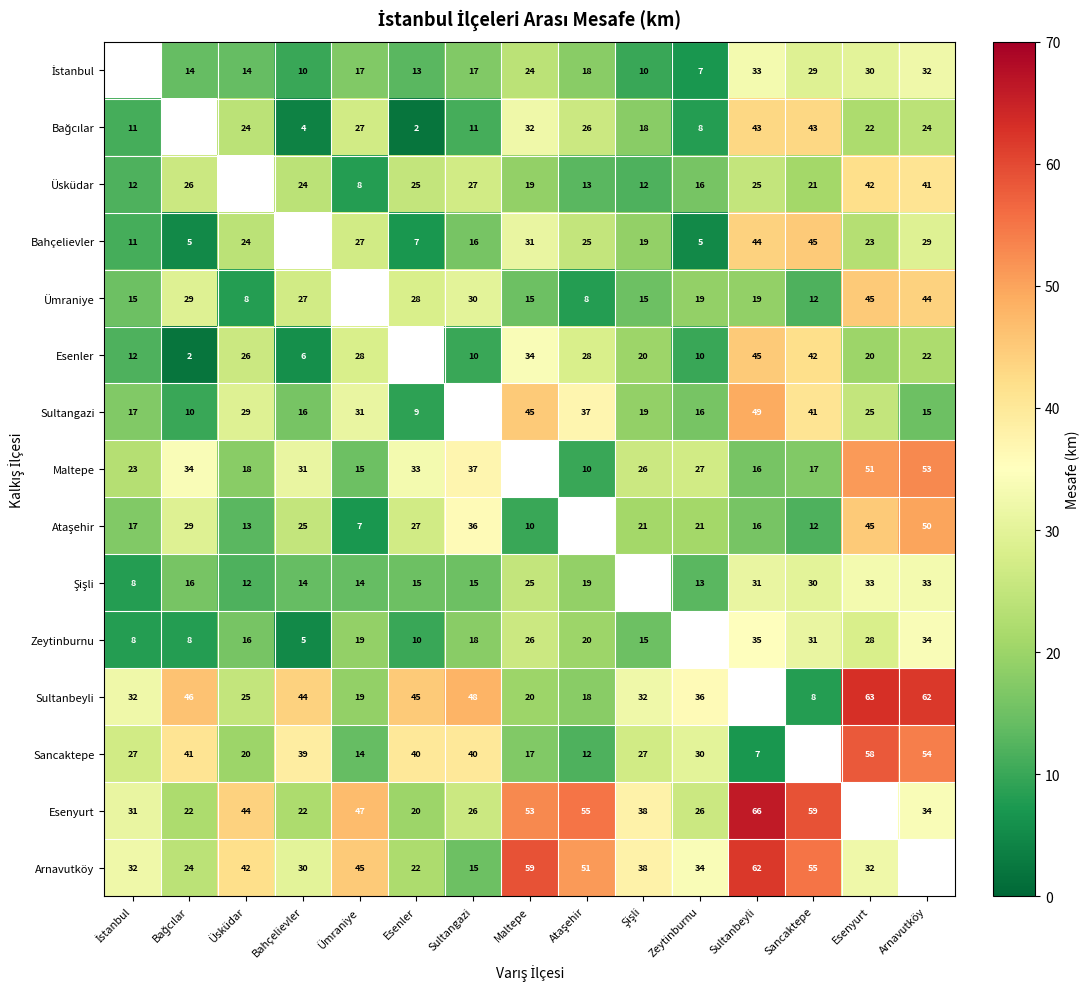

The value of Esenyurt at Ümraniye is 47. True or false?

True